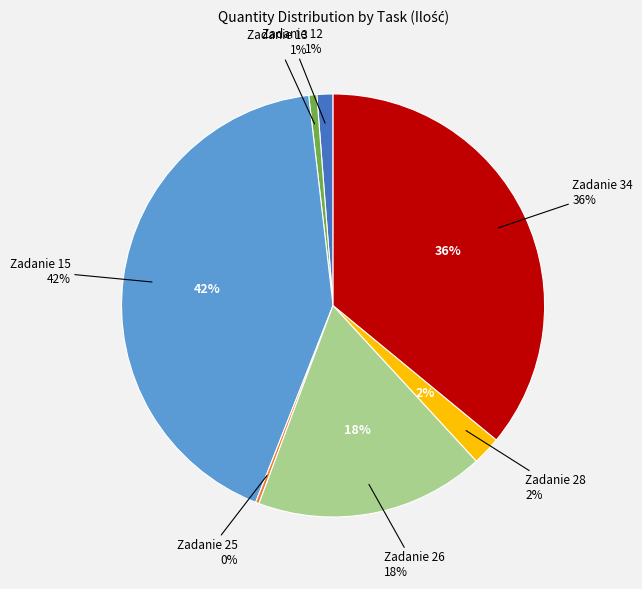

Count the number of slices in the pie.

7